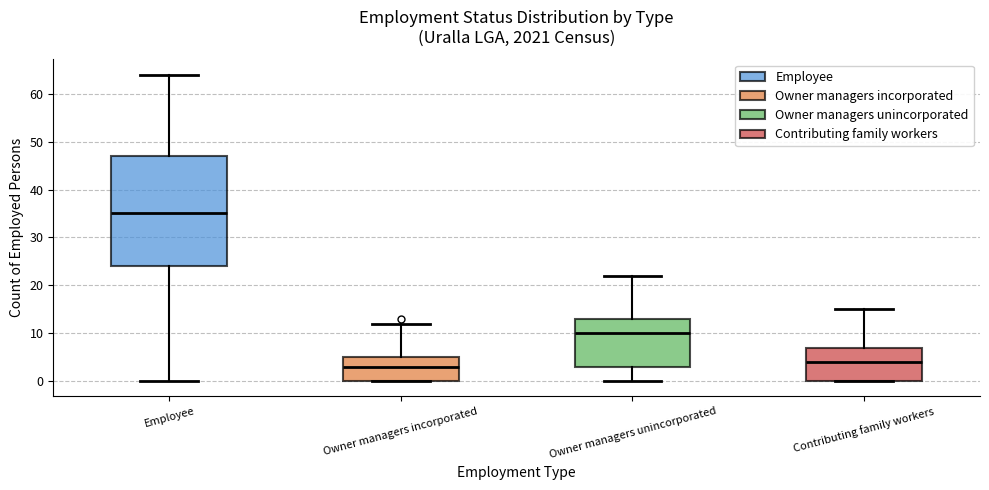

Where does the lower whisker of the box for Employee end on the y-axis? The values are not printed on the chart, so give them approximately, as read against the axis.

0